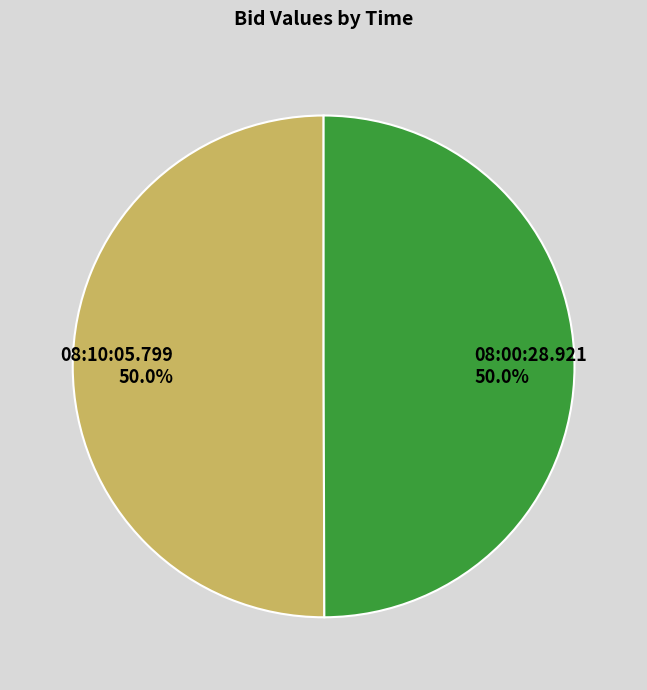

What is the total percentage of 08:10:05.799 and 08:00:28.921?

100.0%